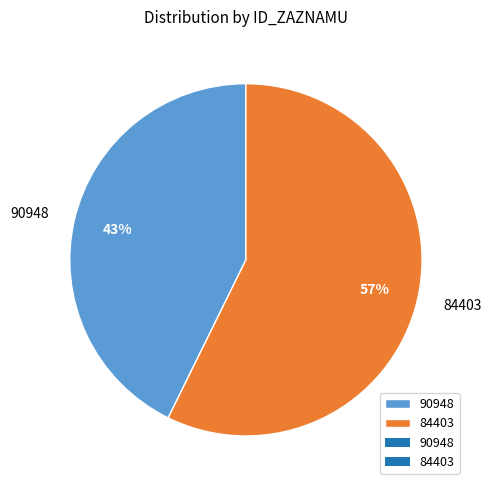

To the nearest percent, what percentage of the pie is 84403?

57%